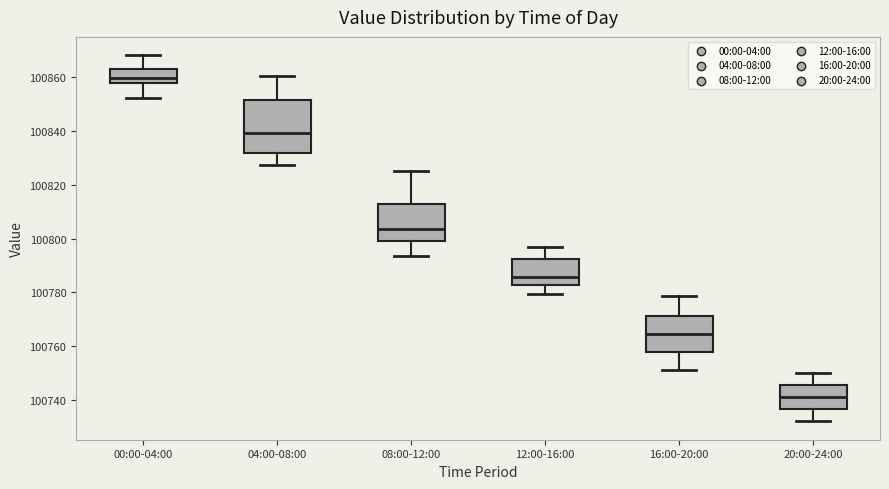

Reading left to right, transcribe this box plot: for each box, give where its median line is, the range the box spans, and where its two whiskers end, as read against the y-axis. The values are not printed on the chart, so give them approximately, as read against the axis.

00:00-04:00: median 100860, box 100858 to 100864, whiskers 100852 to 100868
04:00-08:00: median 100840, box 100832 to 100852, whiskers 100828 to 100860
08:00-12:00: median 100804, box 100800 to 100812, whiskers 100794 to 100826
12:00-16:00: median 100786, box 100782 to 100792, whiskers 100780 to 100796
16:00-20:00: median 100764, box 100758 to 100772, whiskers 100752 to 100778
20:00-24:00: median 100742, box 100736 to 100746, whiskers 100732 to 100750